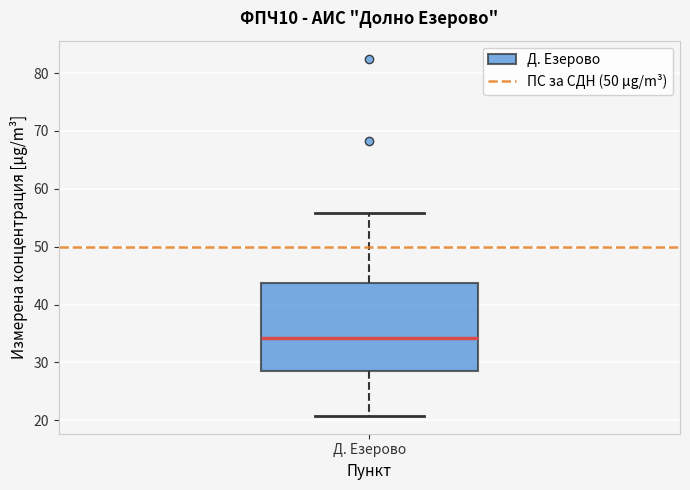

Transcribe this box plot: give where the median line is, the range the box spans, and where the two whiskers end, as read against the y-axis. The values are not printed on the chart, so give them approximately, as read against the axis.

median 34, box 29 to 44, whiskers 21 to 56